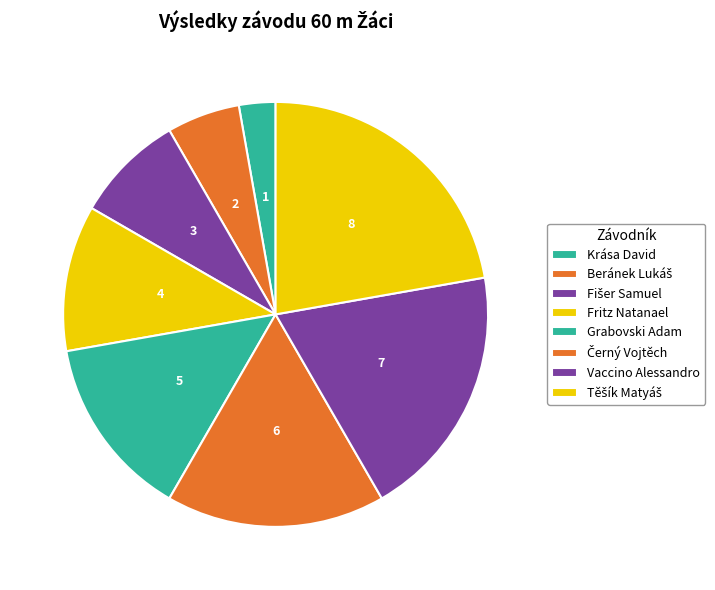

How many slices are in this pie chart?

8